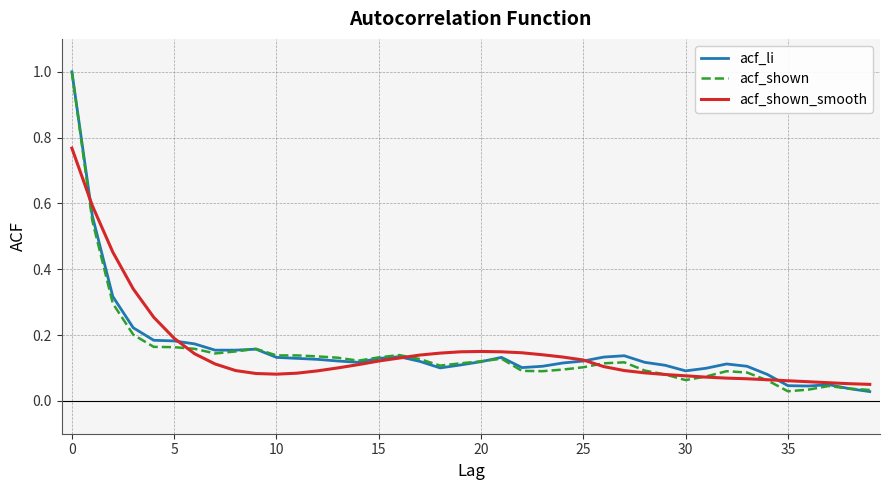

How many interior local peaks does the acf_shown_smooth series have?

1